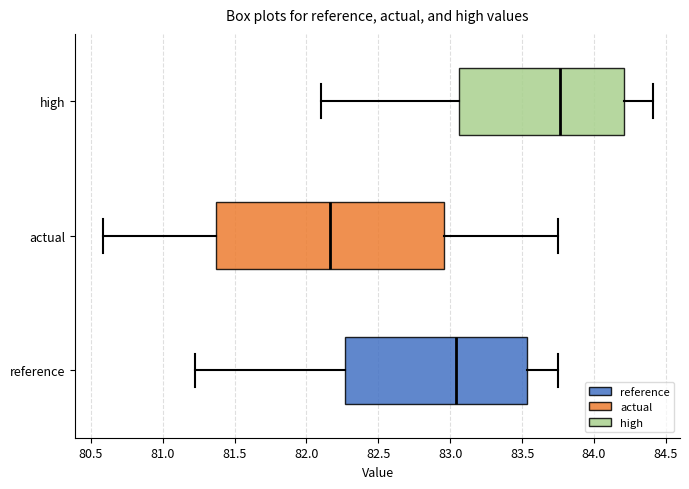

Reading bottom to top, transcribe this box plot: for each box, give where its median line is, the range the box spans, and where its two whiskers end, as read against the x-axis. The values are not printed on the chart, so give them approximately, as read against the axis.

reference: median 83.05, box 82.25 to 83.55, whiskers 81.20 to 83.75
actual: median 82.15, box 81.35 to 82.95, whiskers 80.60 to 83.75
high: median 83.75, box 83.05 to 84.20, whiskers 82.10 to 84.40